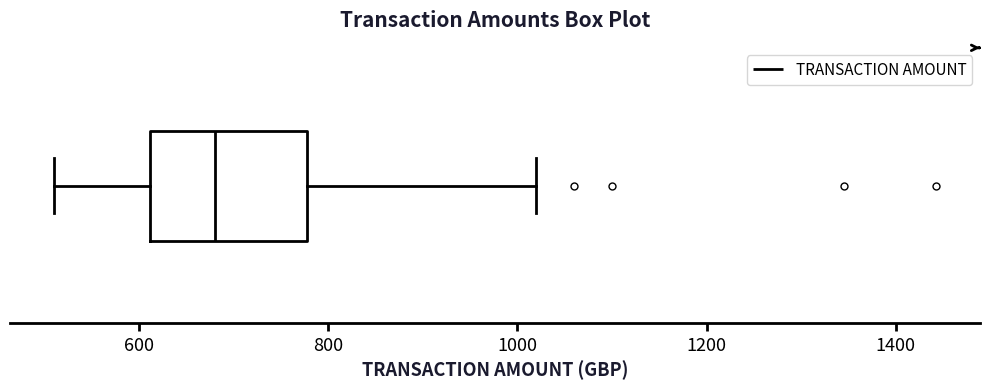

Read this box plot against the x-axis: the position of the median line, the range covered by the box, and the ends of both whiskers. The values are not printed on the chart, so give them approximately, as read against the axis.

median 680, box 620 to 780, whiskers 520 to 1020